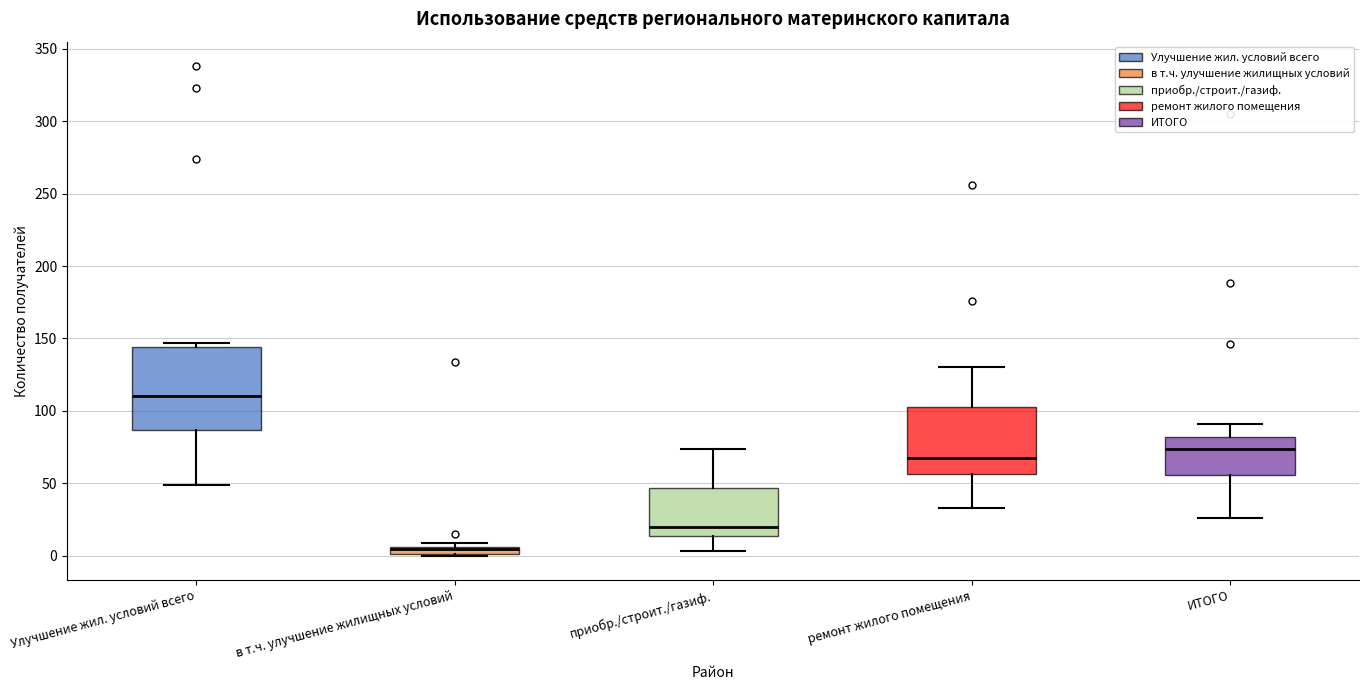

Which box has the lowest median line?

в т.ч. улучшение жилищных условий